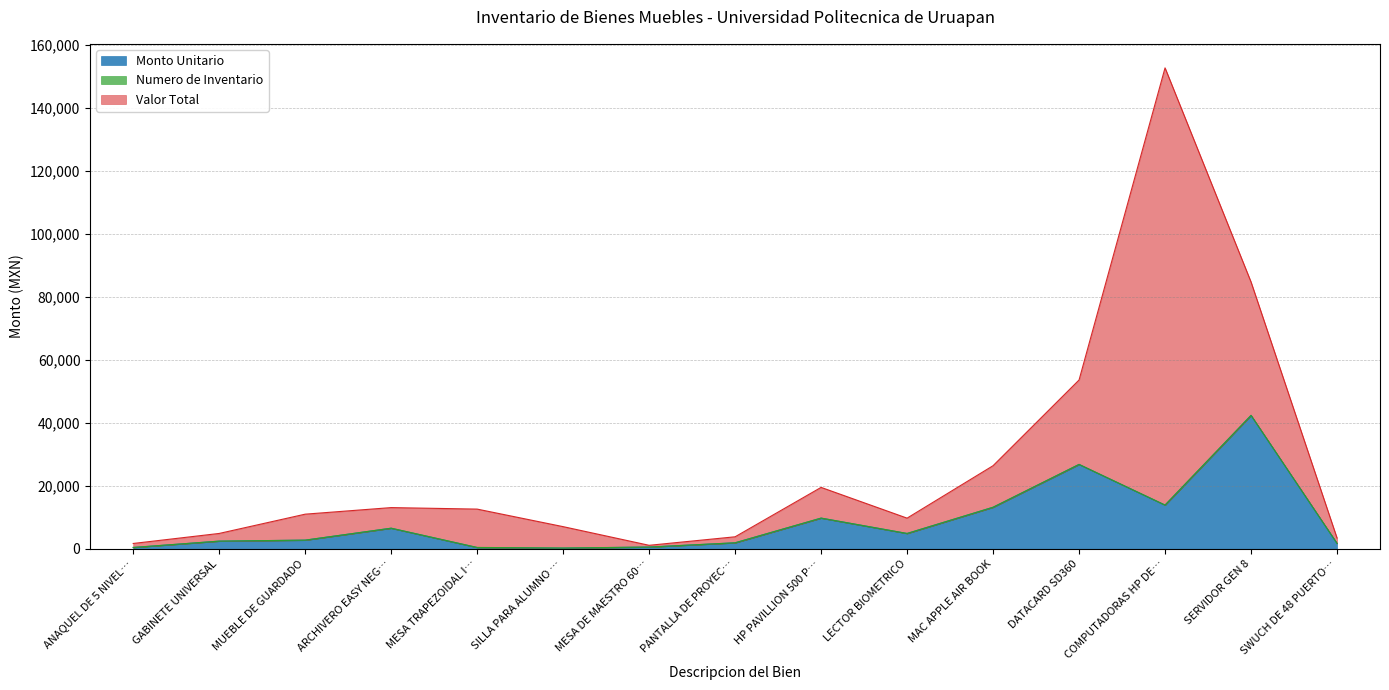

Rank the series by their average value, from lowest to highest.

Numero de Inventario, Monto Unitario, Valor Total